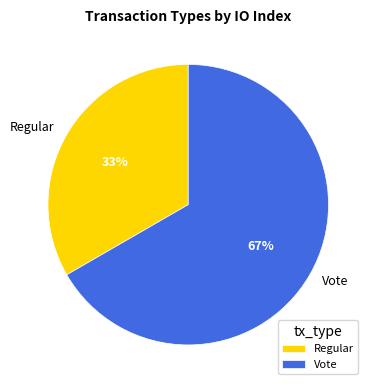

Is the sum of Vote and Regular greater than half?

Yes